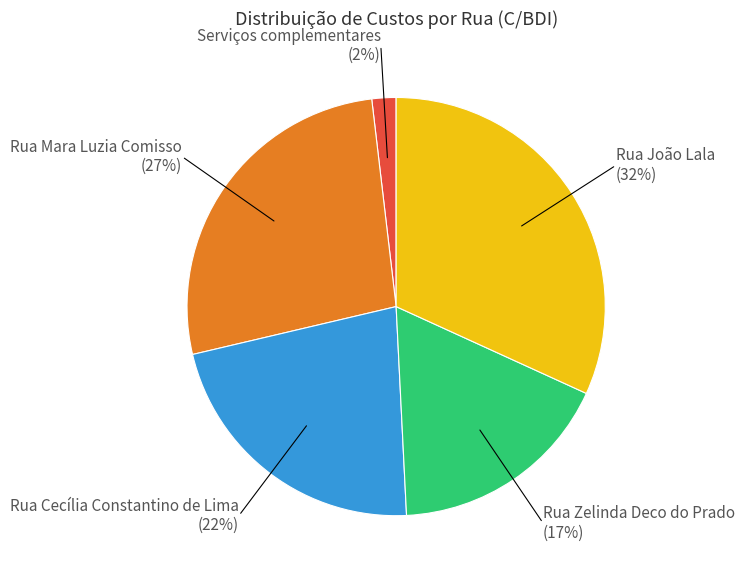

To the nearest percent, what is the average slice percentage?

20%